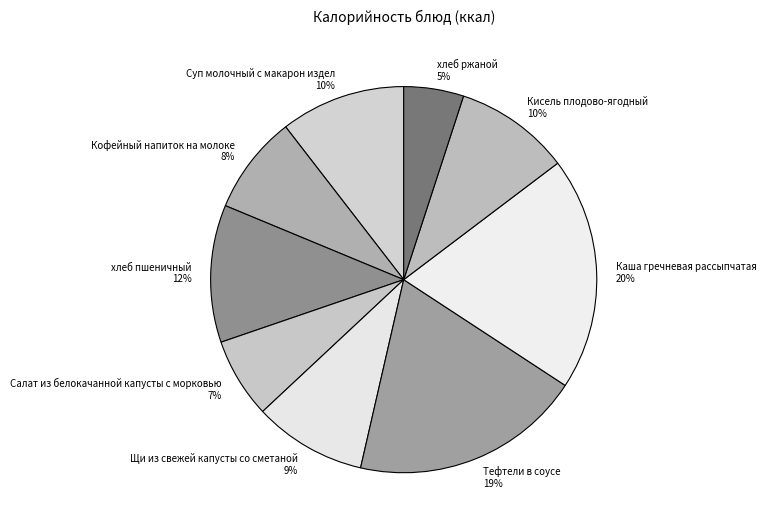

Which has a higher value, хлеб пшеничный or Суп молочный с макарон издел?

хлеб пшеничный